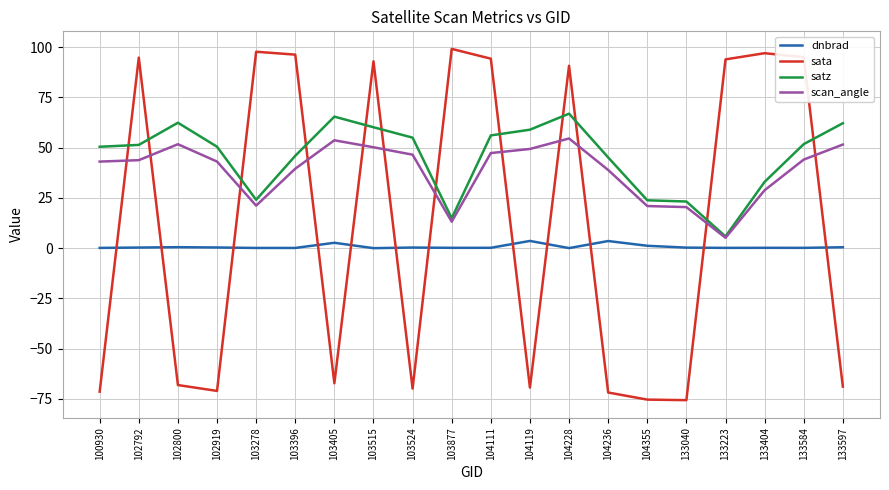

Which category has the lowest value in the satz series?

133223